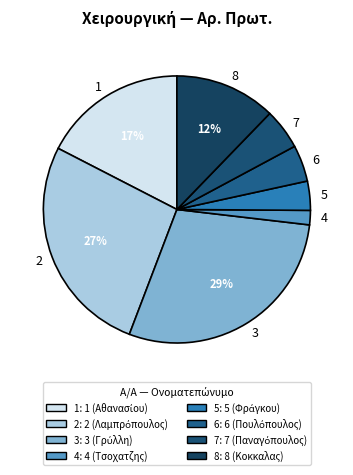

Is there a majority slice in this chart?

No